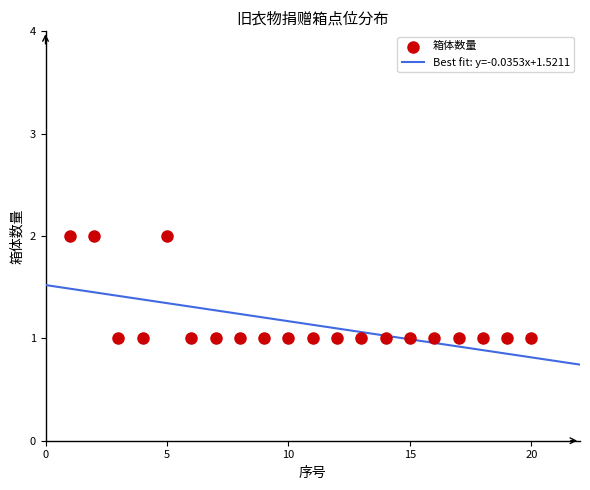

List the coordinates of all points as (X, Y) pairs, reading left to right.

(1, 2)  (2, 2)  (3, 1)  (4, 1)  (5, 2)  (6, 1)  (7, 1)  (8, 1)  (9, 1)  (10, 1)  (11, 1)  (12, 1)  (13, 1)  (14, 1)  (15, 1)  (16, 1)  (17, 1)  (18, 1)  (19, 1)  (20, 1)